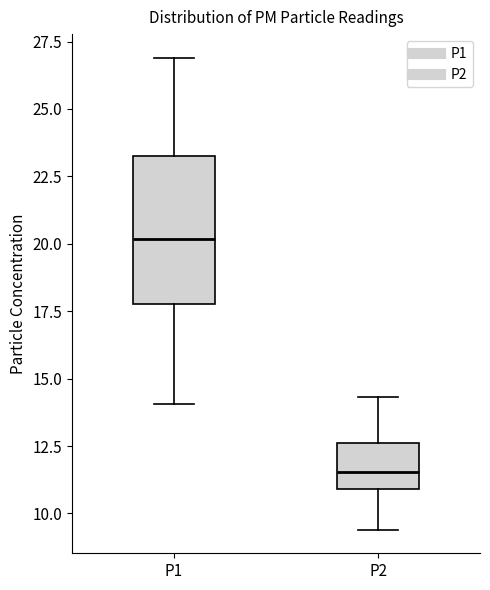

Where does the upper whisker of the box for P1 end on the y-axis? The values are not printed on the chart, so give them approximately, as read against the axis.

27.0